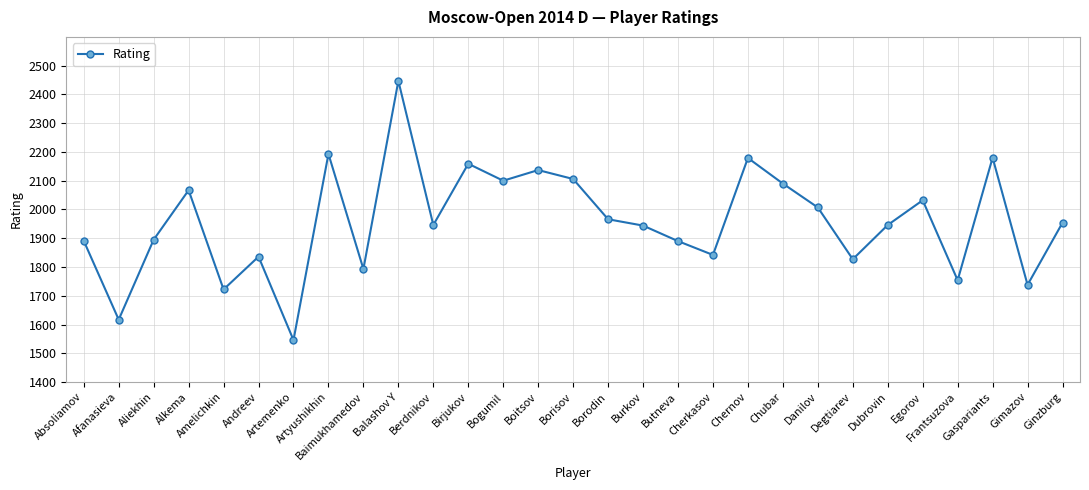

How many interior local valleys (lower than both neighbors) does the data have?

10